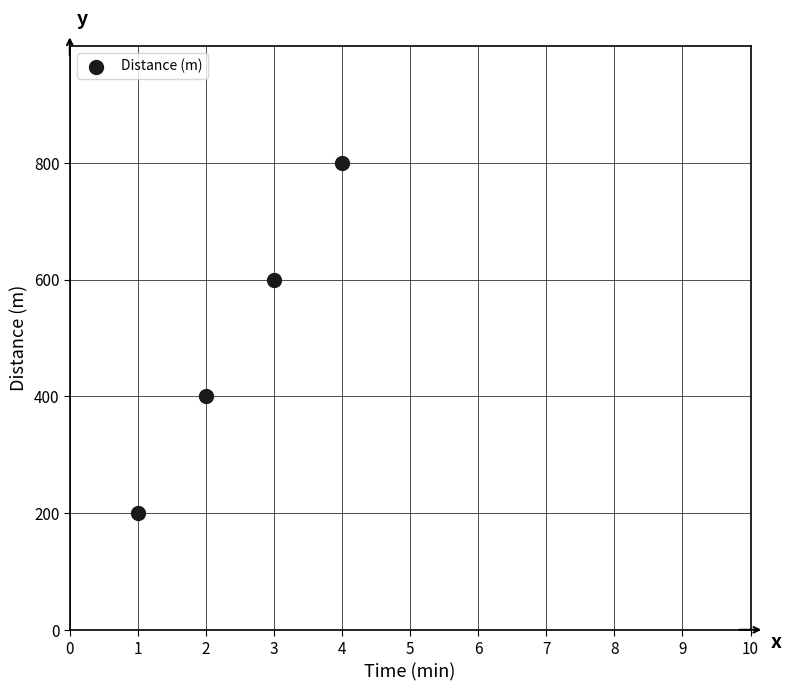

What is the average Y value?

500